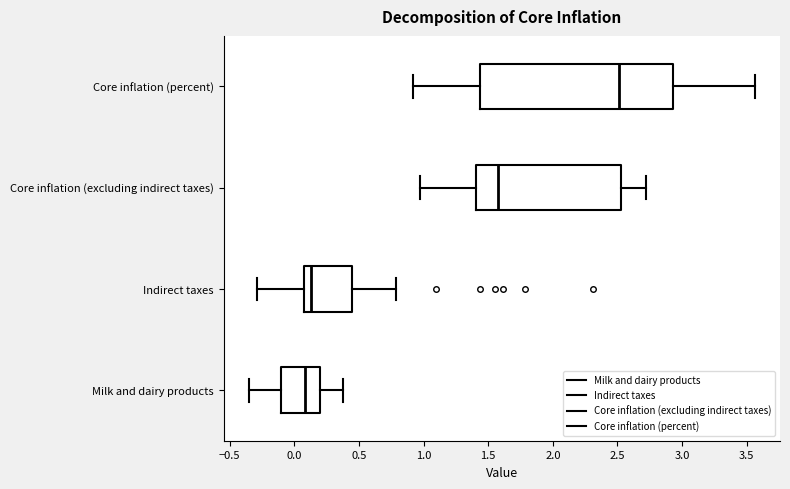

Reading bottom to top, transcribe this box plot: for each box, give where its median line is, the range the box spans, and where its two whiskers end, as read against the x-axis. The values are not printed on the chart, so give them approximately, as read against the axis.

Milk and dairy products: median 0.10, box -0.10 to 0.20, whiskers -0.35 to 0.40
Indirect taxes: median 0.15, box 0.05 to 0.45, whiskers -0.30 to 0.80
Core inflation (excluding indirect taxes): median 1.55, box 1.40 to 2.55, whiskers 0.95 to 2.70
Core inflation (percent): median 2.50, box 1.45 to 2.95, whiskers 0.90 to 3.55